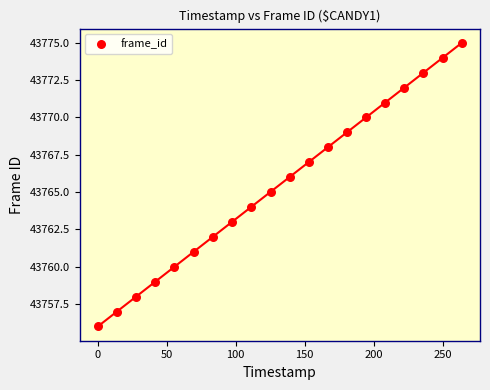

What is the range of Y values (max minus min)?

19